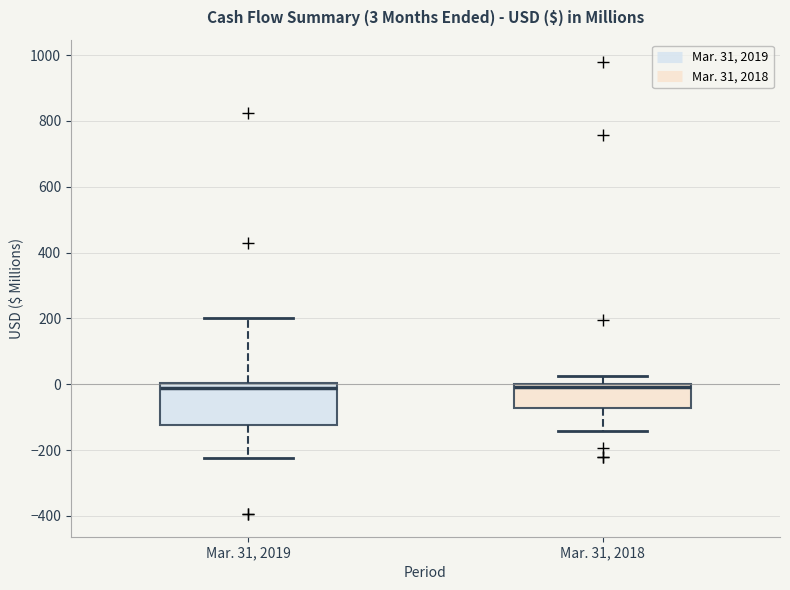

Which box is the tallest, from its lower edge to its upper edge?

Mar. 31, 2019